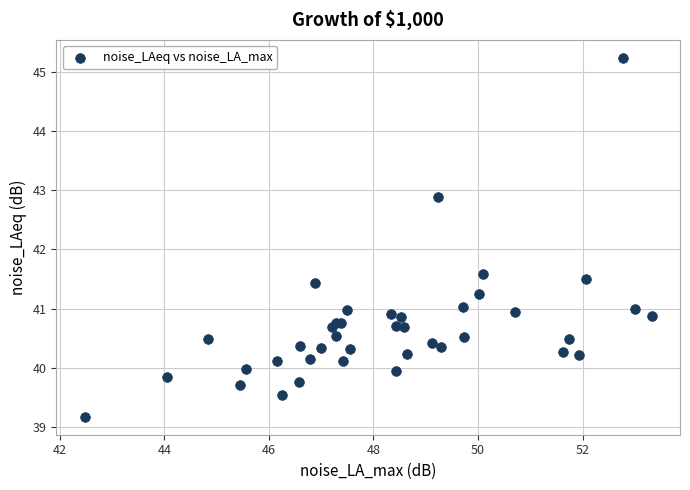

What Y value in the scatter plot is closest to 42?

41.6